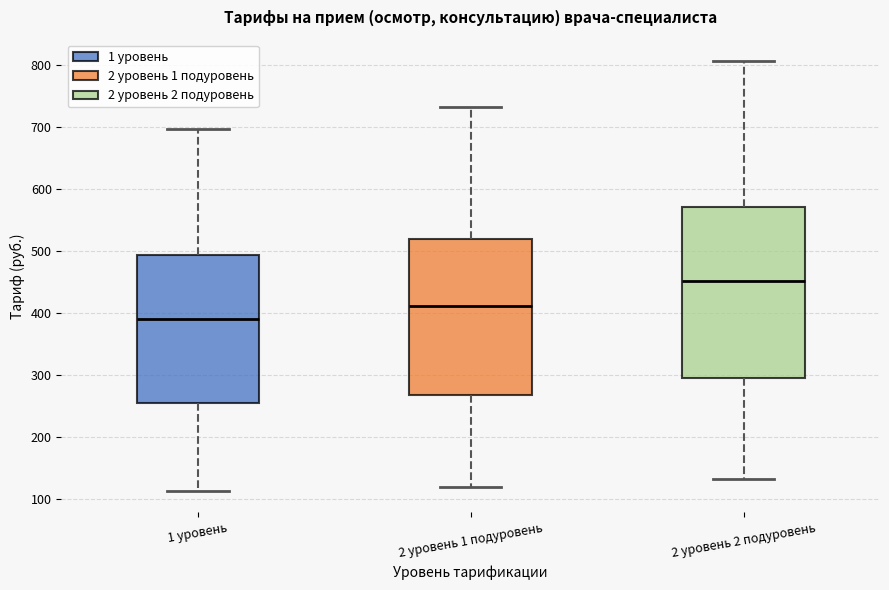

Reading left to right, read every box against the y-axis: the position of its median line, the range the box covers, and the ends of its whiskers. The values are not printed on the chart, so give them approximately, as read against the axis.

1 уровень: median 390, box 260 to 490, whiskers 110 to 700
2 уровень 1 подуровень: median 410, box 270 to 520, whiskers 120 to 730
2 уровень 2 подуровень: median 450, box 300 to 570, whiskers 130 to 810